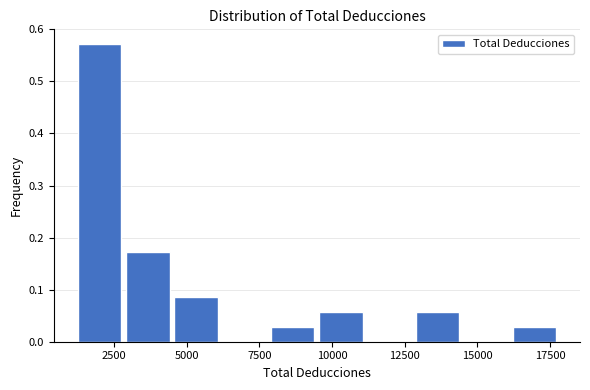

Read against the x-axis, roughly where is the centre of the tallest bar?

2000